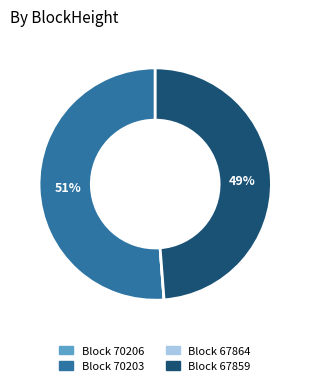

Is there a majority slice in this chart?

Yes